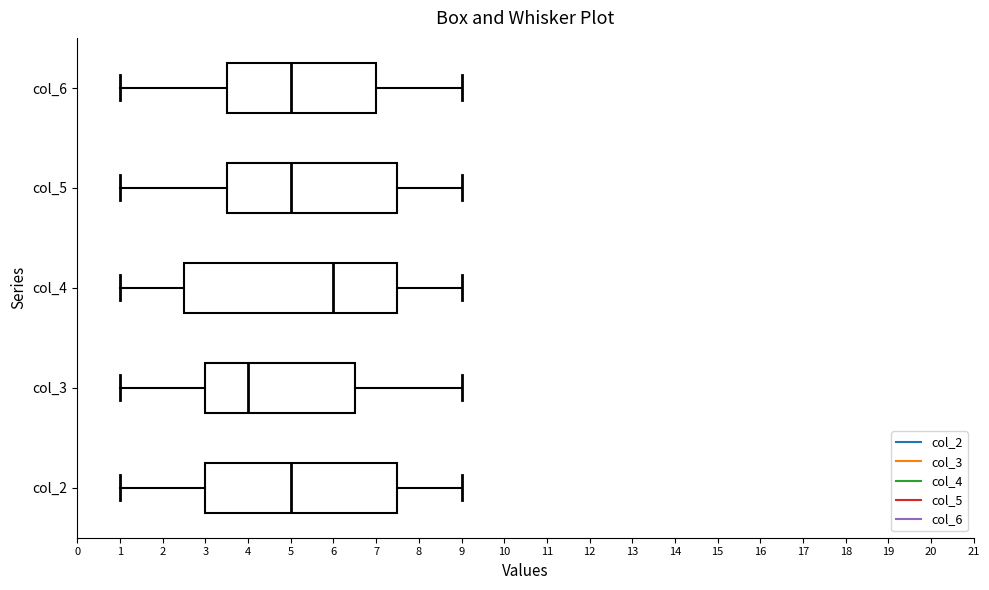

Reading bottom to top, read every box against the x-axis: the position of its median line, the range the box covers, and the ends of its whiskers. The values are not printed on the chart, so give them approximately, as read against the axis.

col_2: median 5.0, box 3.0 to 7.5, whiskers 1.0 to 9.0
col_3: median 4.0, box 3.0 to 6.5, whiskers 1.0 to 9.0
col_4: median 6.0, box 2.5 to 7.5, whiskers 1.0 to 9.0
col_5: median 5.0, box 3.5 to 7.5, whiskers 1.0 to 9.0
col_6: median 5.0, box 3.5 to 7.0, whiskers 1.0 to 9.0